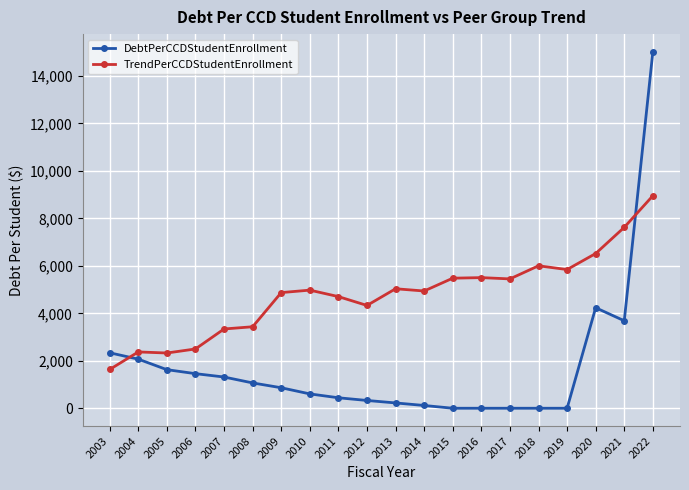

Which series has the largest total across all categories?

TrendPerCCDStudentEnrollment